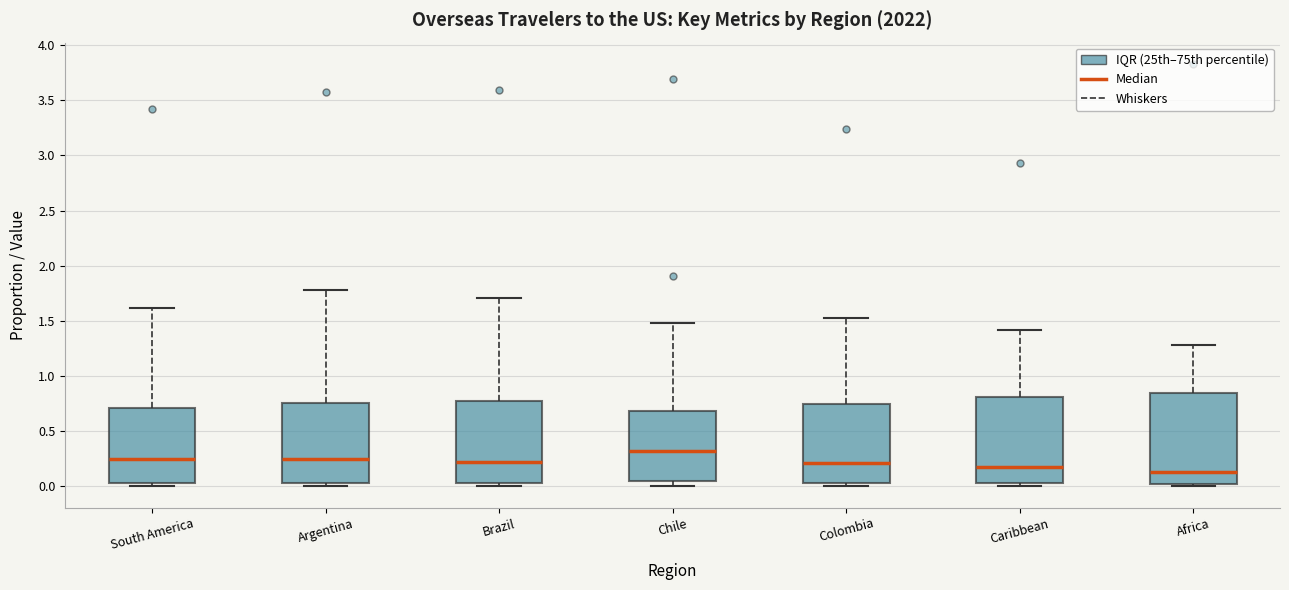

Reading left to right, transcribe this box plot: for each box, give where its median line is, the range the box spans, and where its two whiskers end, as read against the y-axis. The values are not printed on the chart, so give them approximately, as read against the axis.

South America: median 0.25, box 0.05 to 0.70, whiskers 0.00 to 1.60
Argentina: median 0.25, box 0.05 to 0.75, whiskers 0.00 to 1.80
Brazil: median 0.25, box 0.05 to 0.75, whiskers 0.00 to 1.70
Chile: median 0.30, box 0.05 to 0.70, whiskers 0.00 to 1.50
Colombia: median 0.20, box 0.05 to 0.75, whiskers 0.00 to 1.55
Caribbean: median 0.20, box 0.05 to 0.80, whiskers 0.00 to 1.40
Africa: median 0.15, box 0.00 to 0.85, whiskers 0.00 (just below the box's lower edge) to 1.30